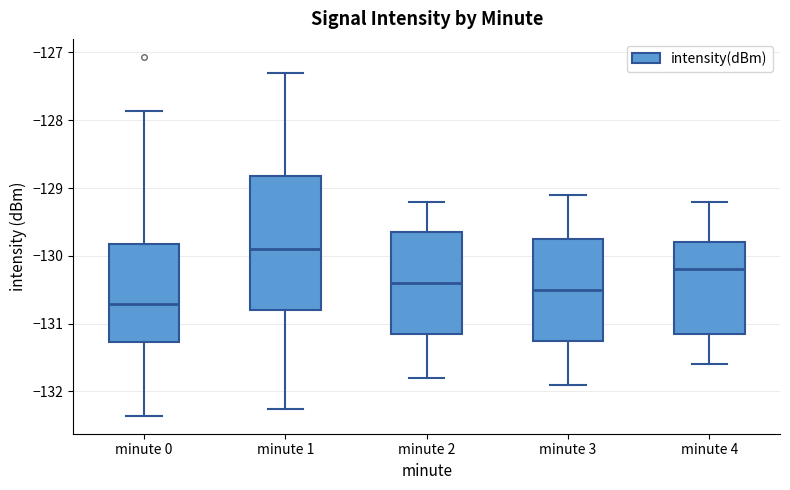

Comparing the boxes themselves (not the whiskers), which one is the tallest?

minute 1